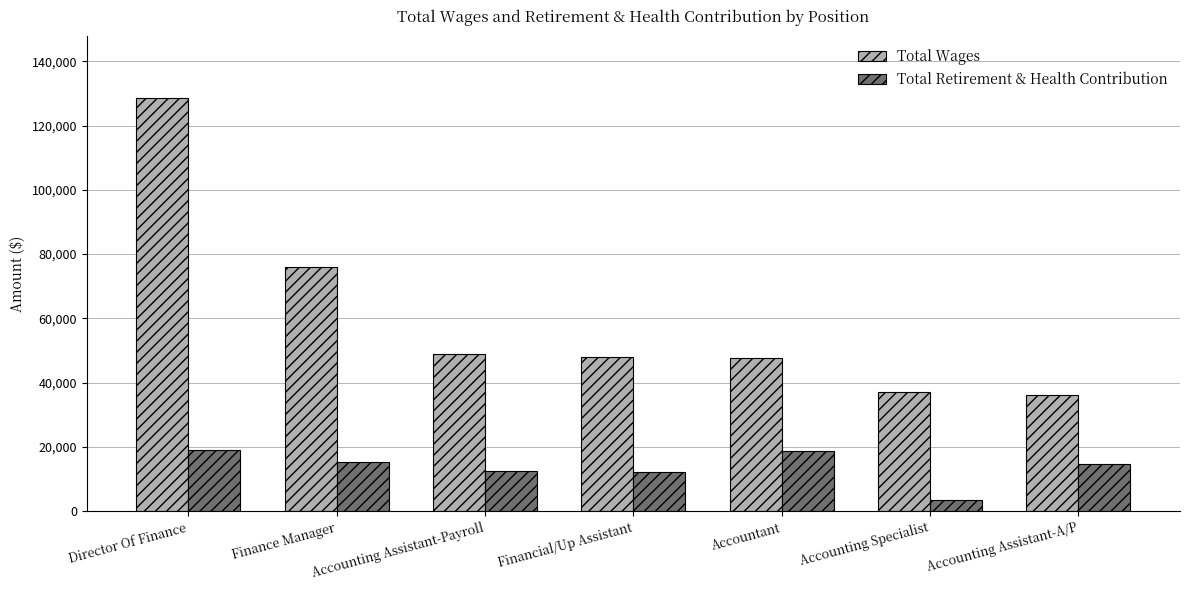

True or false: Total Wages has a value of 7746 at Accounting Assistant-A/P.

False